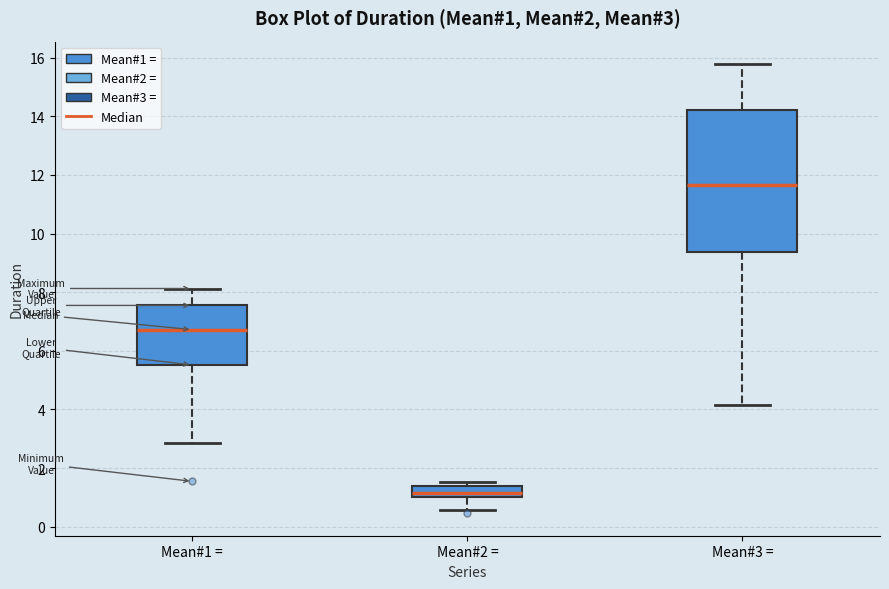

Which box is the tallest, from its lower edge to its upper edge?

Mean#3 =